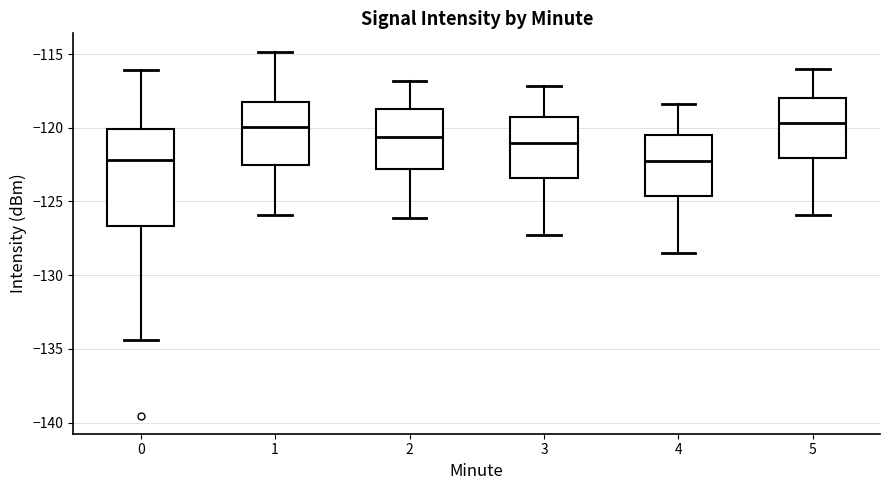

Comparing the boxes themselves (not the whiskers), which one is the tallest?

0